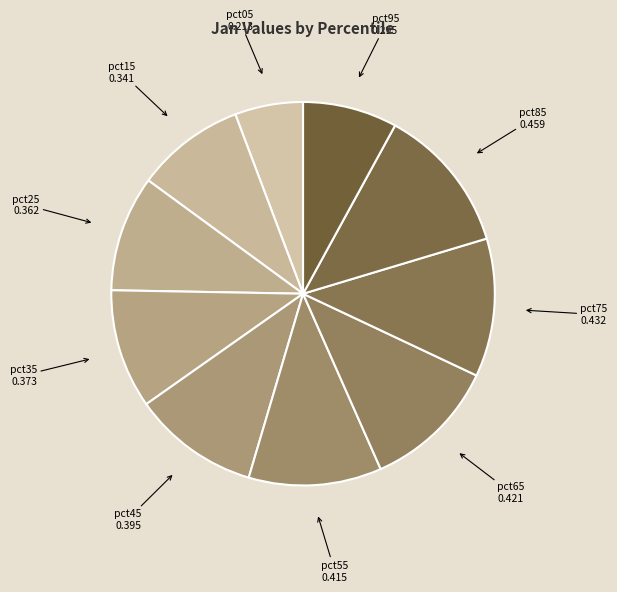

Which slice is the largest?

pct85